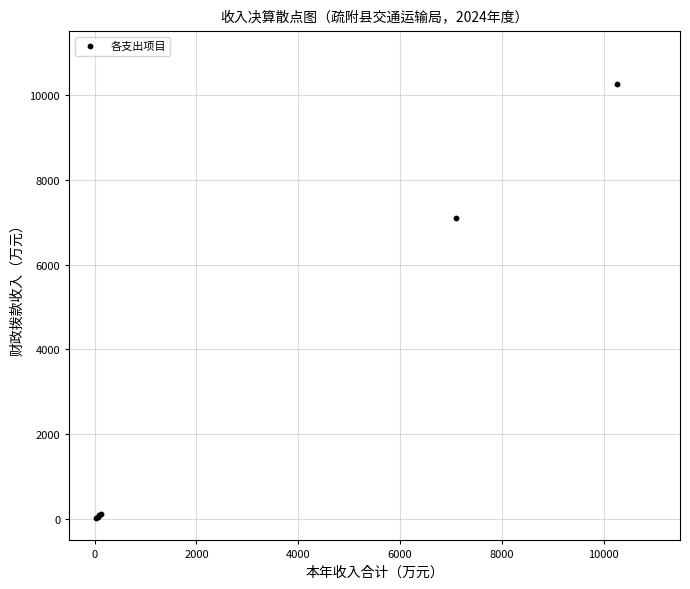

What Y value in the scatter plot is closest to 5142?

7089.9